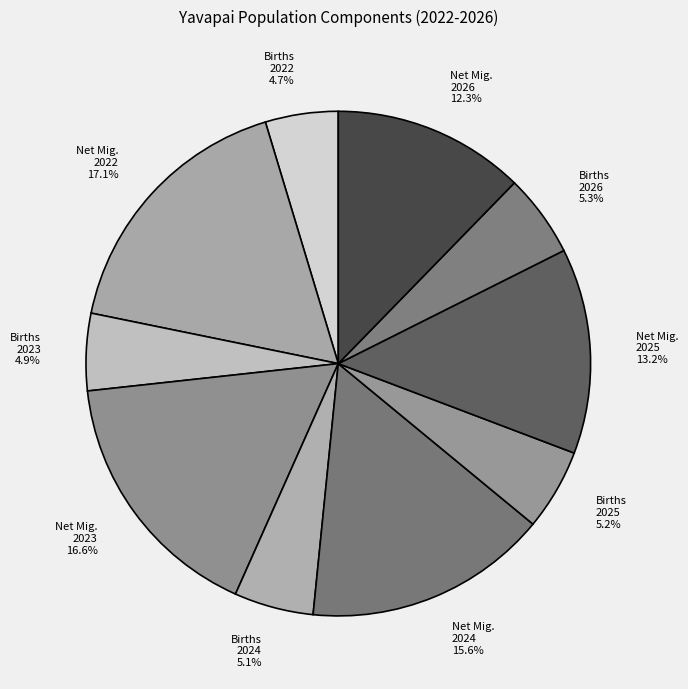

To the nearest percent, what is the average slice percentage?

10%